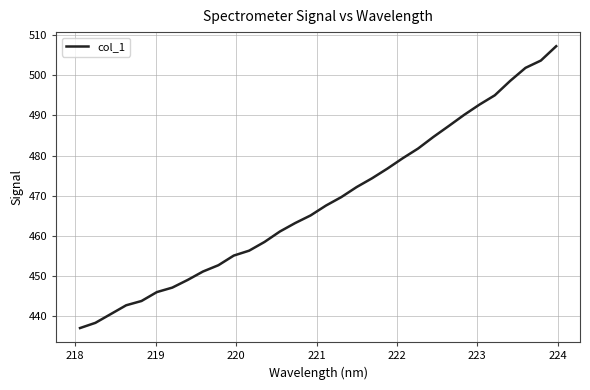

How many values are below 467?

16